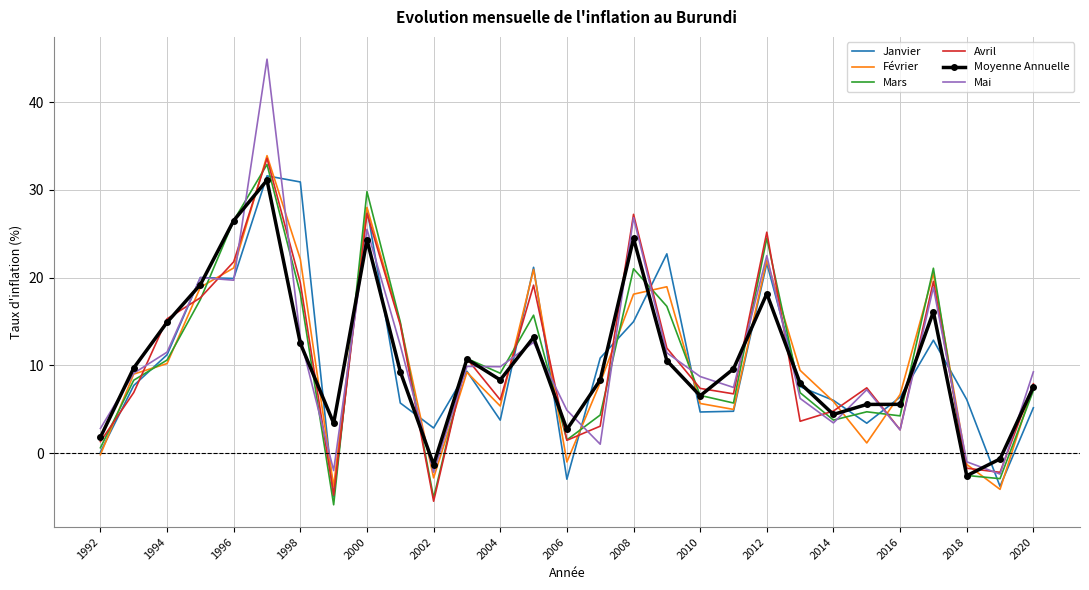

What is the minimum value shown in the chart?

-5.9